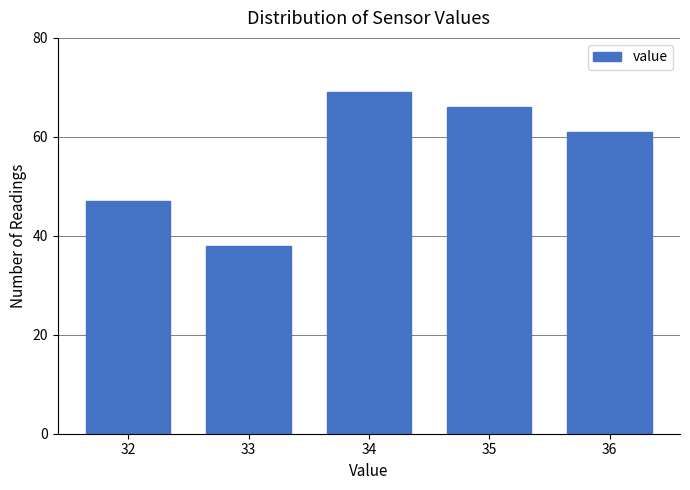

Reading left to right, list all the values displayed in this chart.

32=47	33=38	34=69	35=66	36=61